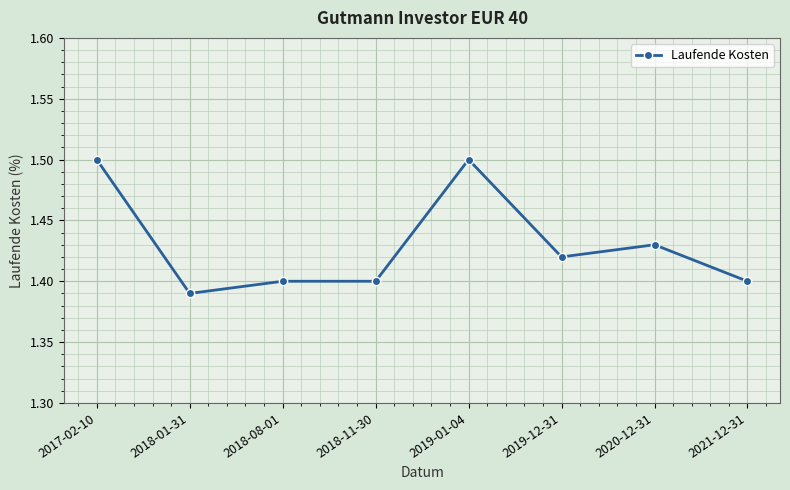

Is it true that the value at 2018-01-31 is 0.9?

False